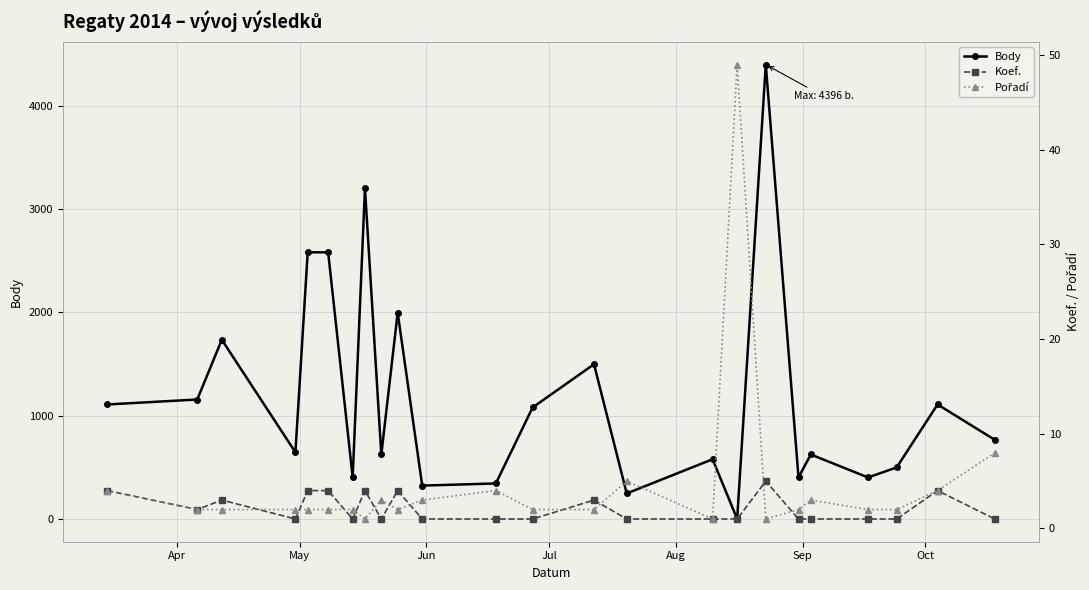

How many values in Body are above zero?

23